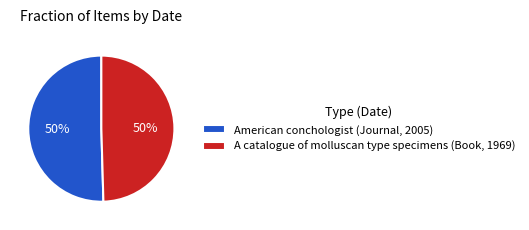

Approximately how many times larger is the value at A catalogue of molluscan type specimens (Book, 1969) compared to American conchologist (Journal, 2005)?

1.0